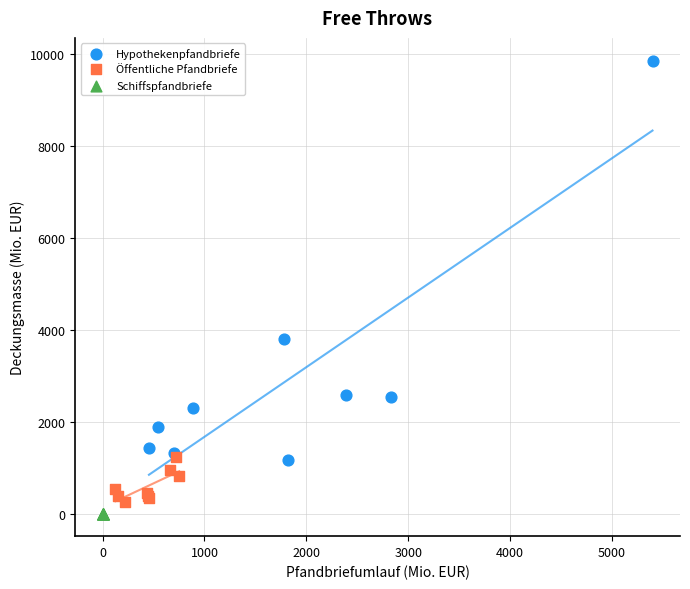

Which series contains the lowest Y value?

Schiffspfandbriefe